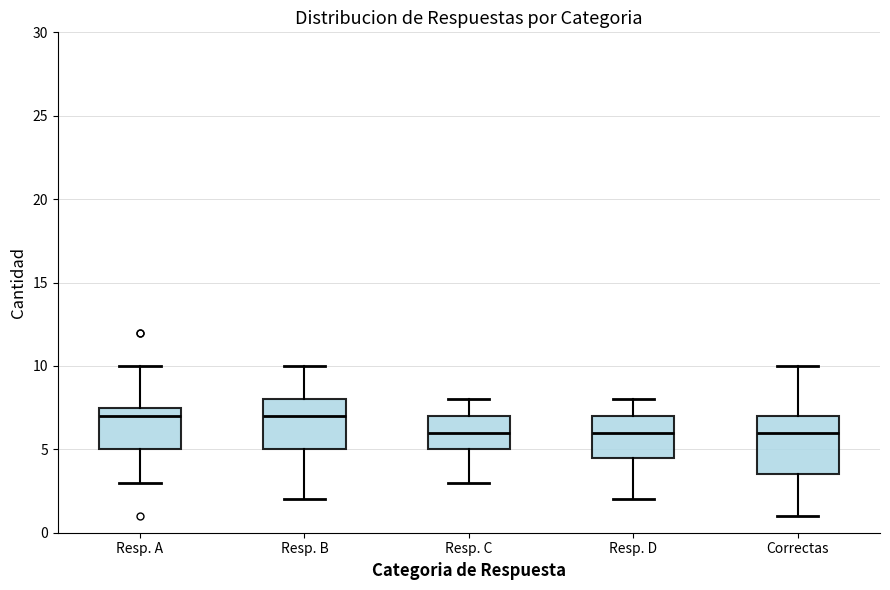

Reading left to right, transcribe this box plot: for each box, give where its median line is, the range the box spans, and where its two whiskers end, as read against the y-axis. The values are not printed on the chart, so give them approximately, as read against the axis.

Resp. A: median 7.0, box 5.0 to 7.5, whiskers 3.0 to 10.0
Resp. B: median 7.0, box 5.0 to 8.0, whiskers 2.0 to 10.0
Resp. C: median 6.0, box 5.0 to 7.0, whiskers 3.0 to 8.0
Resp. D: median 6.0, box 4.5 to 7.0, whiskers 2.0 to 8.0
Correctas: median 6.0, box 3.5 to 7.0, whiskers 1.0 to 10.0